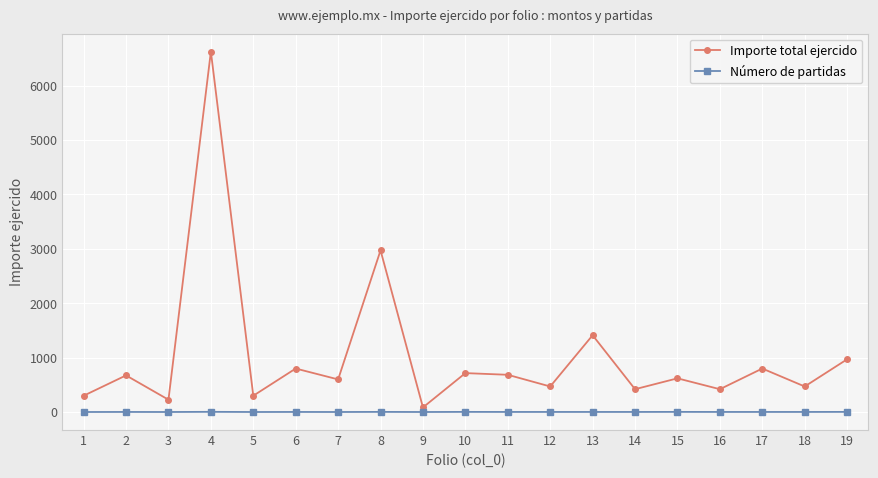

At which label is Importe total ejercido closest to 3355?

8